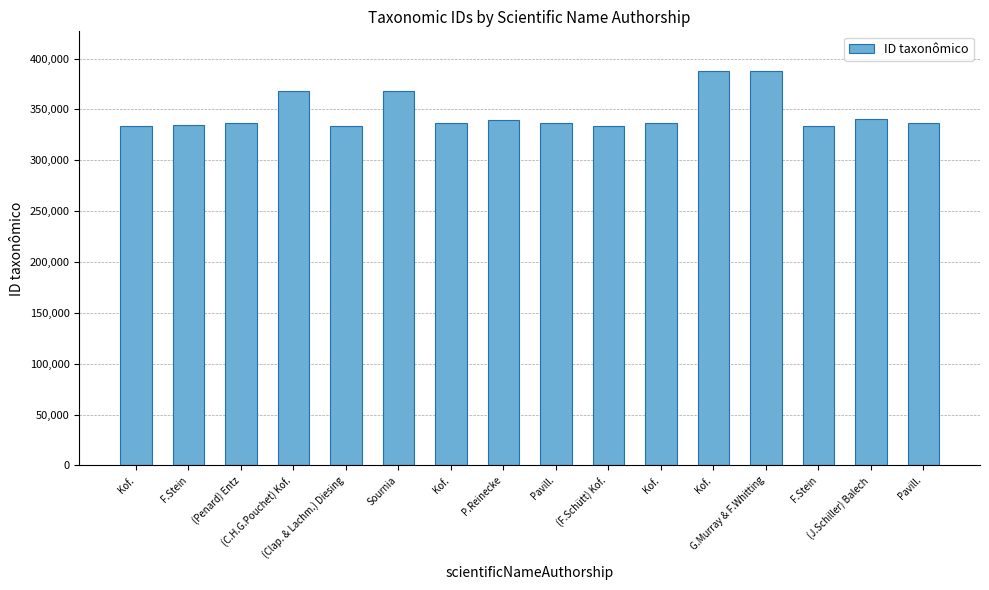

How many categories are shown in the chart?

16